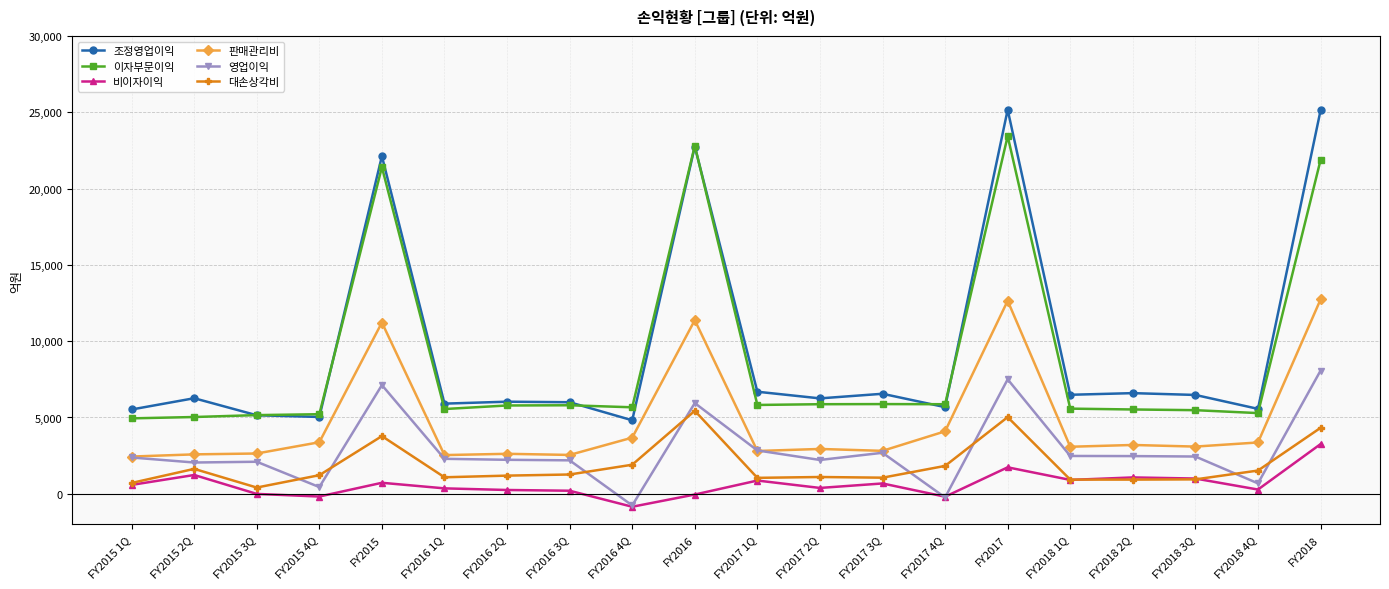

How many series are shown in this chart?

6